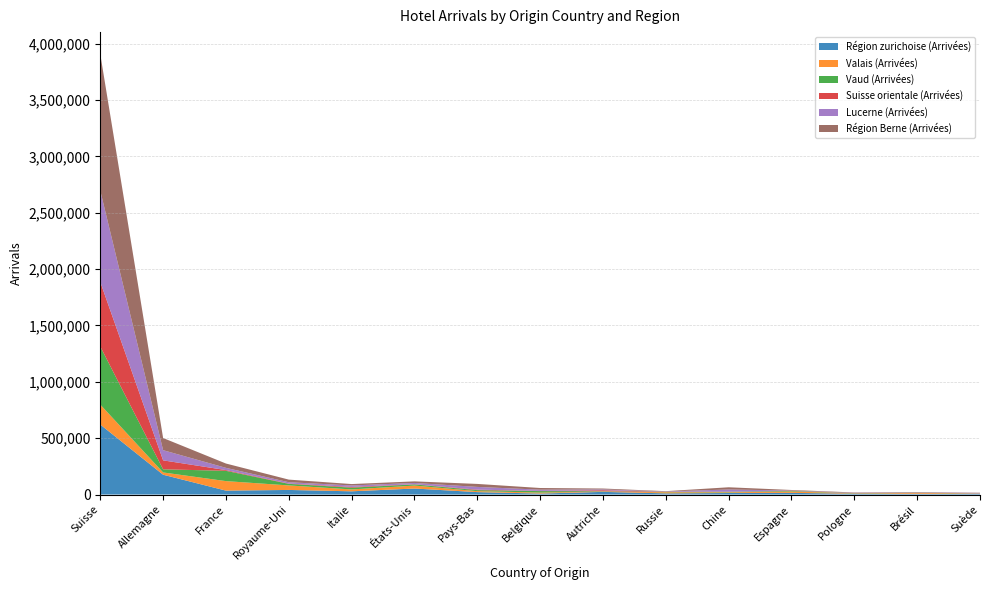

Reading left to right, list all the values displayed in this chart.

Région zurichoise (Arrivées): 620840	175781	34791	40697	28576	53333	21511	8799	23588	10477	13553	14779	7197	7059	6396
Valais (Arrivées): 177137	20111	84246	40133	16807	26198	8752	8370	3090	9910	6058	12501	2788	7861	2650
Vaud (Arrivées): 514771	27749	91484	14016	15746	10313	8489	13157	2732	3411	4918	4829	1921	1475	1296
Suisse orientale (Arrivées): 572789	79519	6479	2686	6312	1902	4677	1727	8671	1279	437	1060	1254	191	615
Lucerne (Arrivées): 809839	90278	19679	11557	13153	11029	24220	11198	7118	2317	19791	2366	2021	2197	3430
Région Berne (Arrivées): 1210933	107826	38370	23304	12377	14004	26502	14741	8133	2520	19620	4851	3213	3060	2029